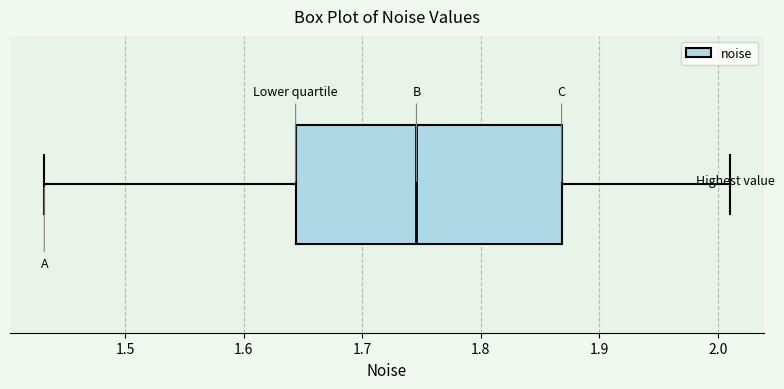

Read this box plot against the x-axis: the position of the median line, the range covered by the box, and the ends of both whiskers. The values are not printed on the chart, so give them approximately, as read against the axis.

median 1.75, box 1.64 to 1.87, whiskers 1.43 to 2.01